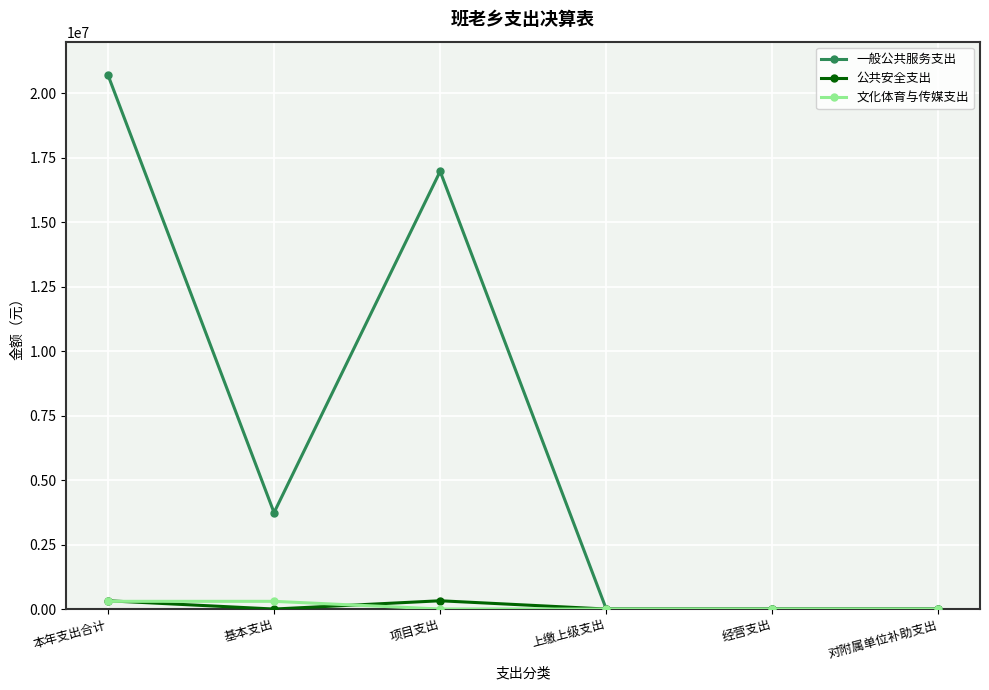

What position from the left is 上缴上级支出?

4